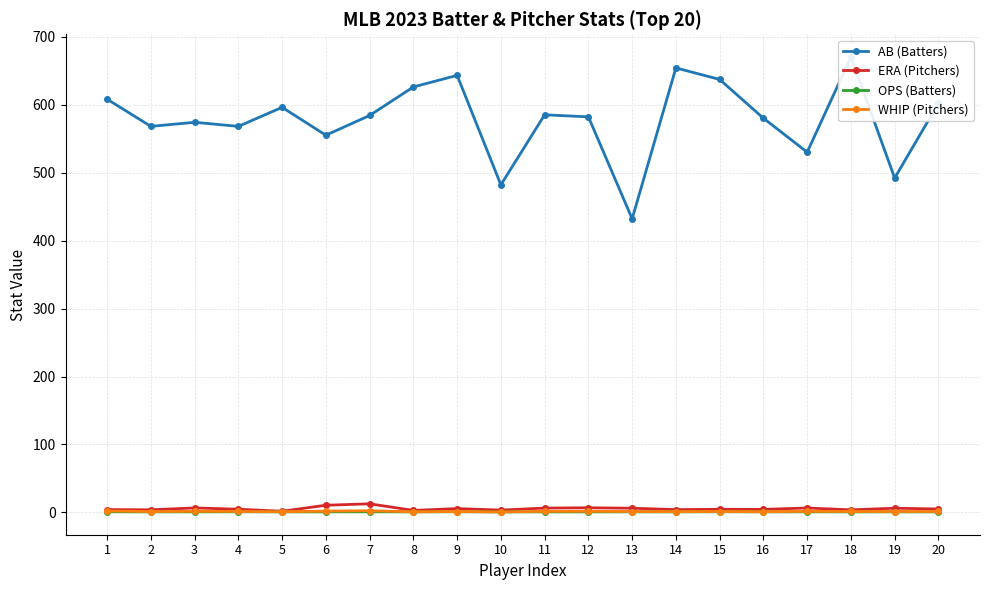

How many interior local valleys does the ERA (Pitchers) series have?

7